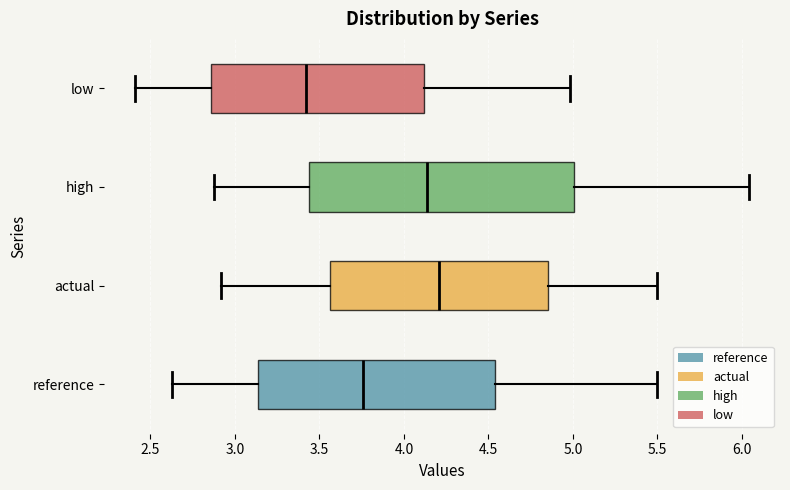

Reading bottom to top, read every box against the x-axis: the position of its median line, the range the box covers, and the ends of its whiskers. The values are not printed on the chart, so give them approximately, as read against the axis.

reference: median 3.75, box 3.15 to 4.55, whiskers 2.65 to 5.50
actual: median 4.20, box 3.55 to 4.85, whiskers 2.90 to 5.50
high: median 4.15, box 3.45 to 5.00, whiskers 2.85 to 6.05
low: median 3.40, box 2.85 to 4.10, whiskers 2.40 to 5.00